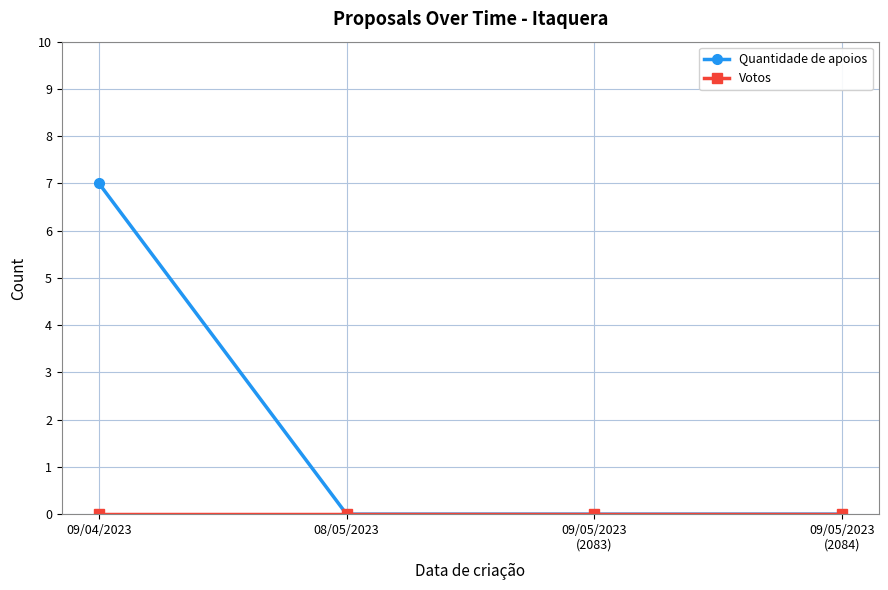

True or false: Quantidade de apoios has a value of -4 at 08/05/2023.

False